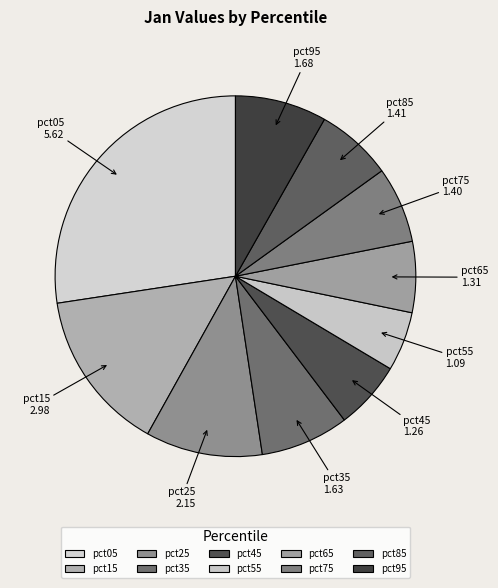

Combined, do pct55 and pct85 account for over 50%?

No